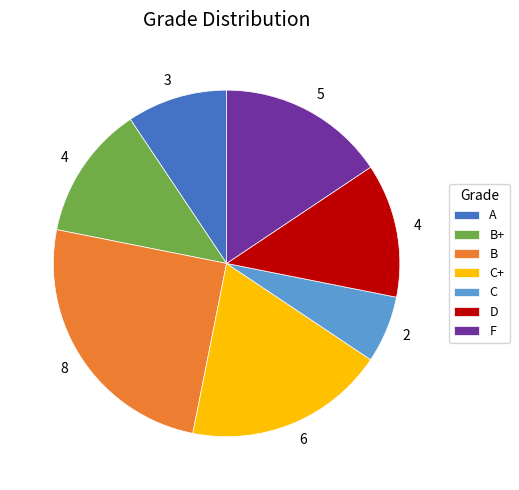

Do B and D together represent more than half of the pie?

No